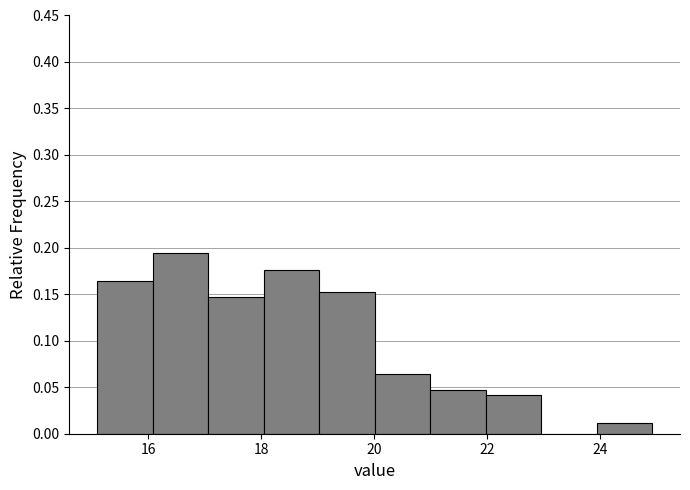

Which range on the x-axis has the tallest bar?

16.0 to 17.0